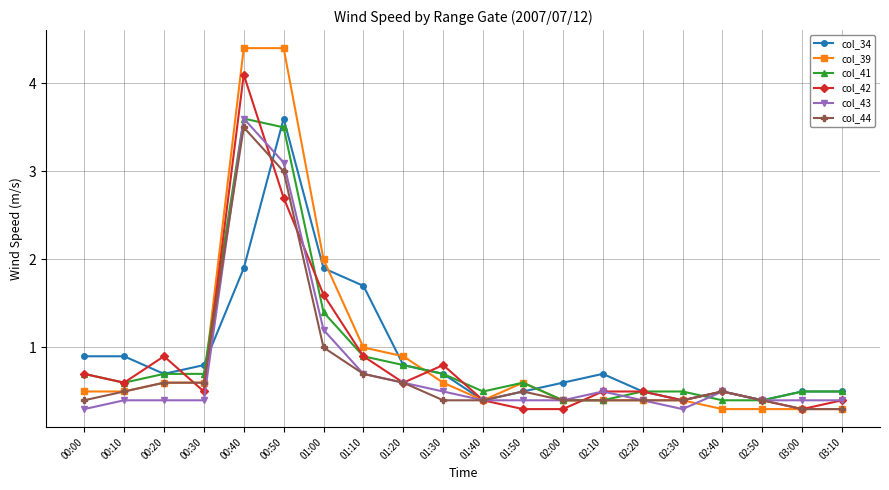

True or false: col_34 has more than 1 points higher than both neighbors.

True